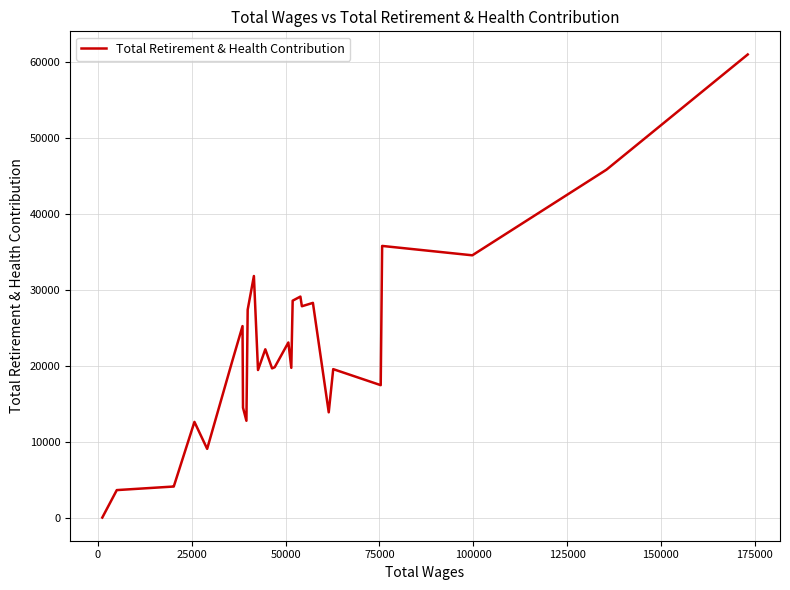

What is the difference between the maximum and minimum values?

61008